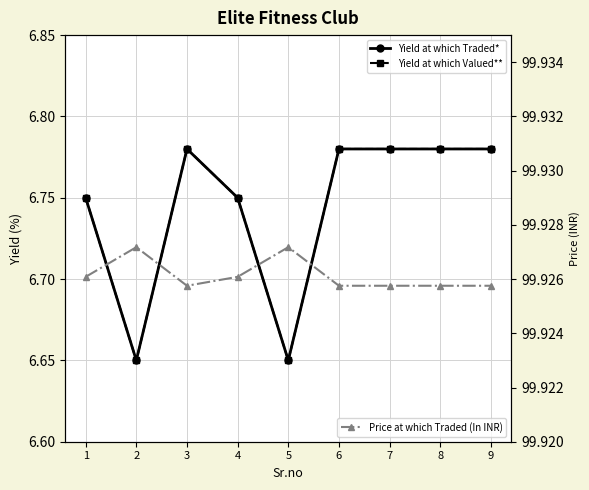

What are all the series names shown in the legend?

Yield at which Traded*, Yield at which Valued**, Price at which Traded (In INR)